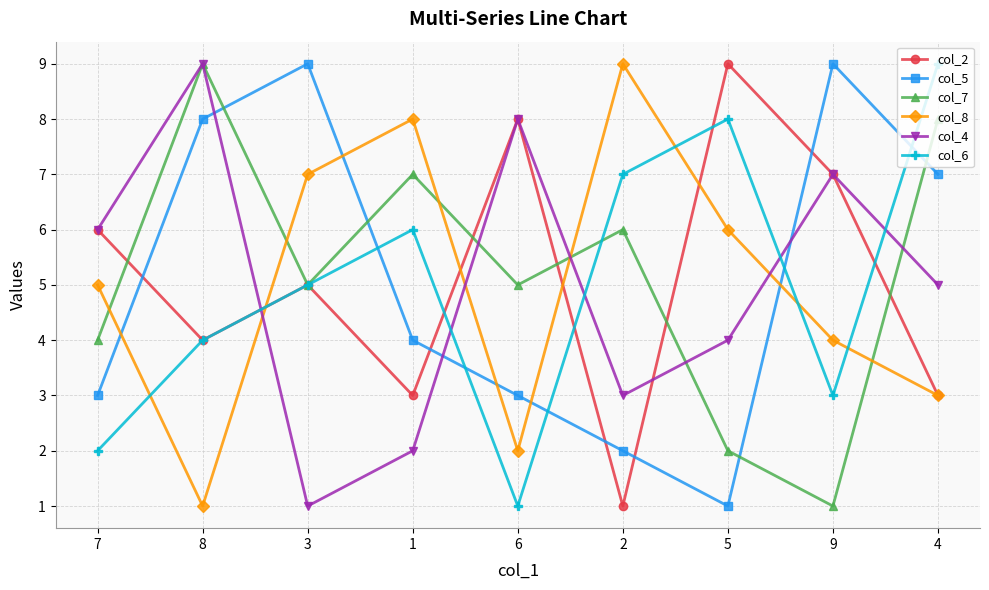

What is the difference between the col_6 values at 9 and 1?

3